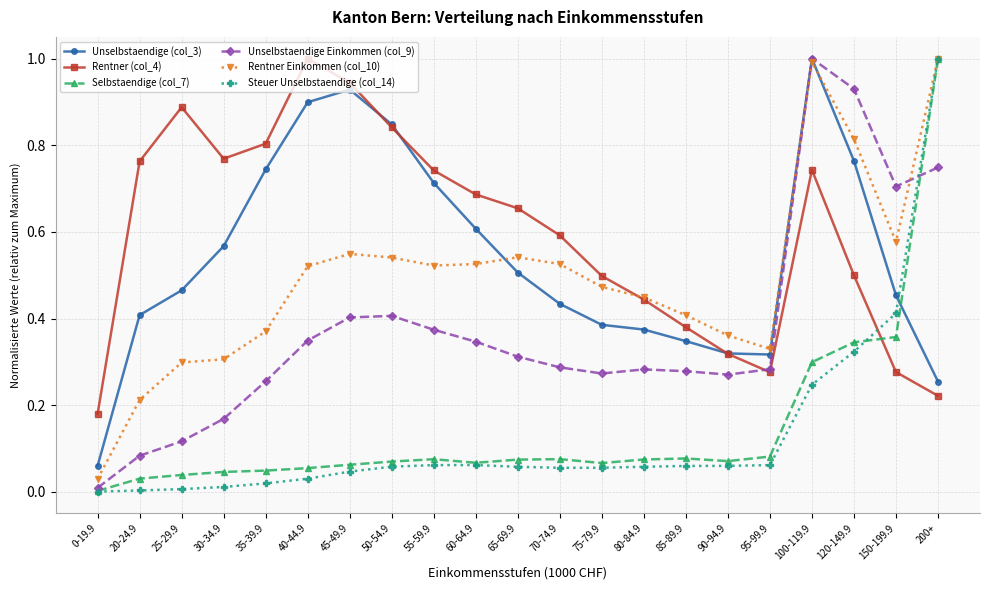

True or false: Selbstaendige (col_7) has more than 0 interior local peaks.

True